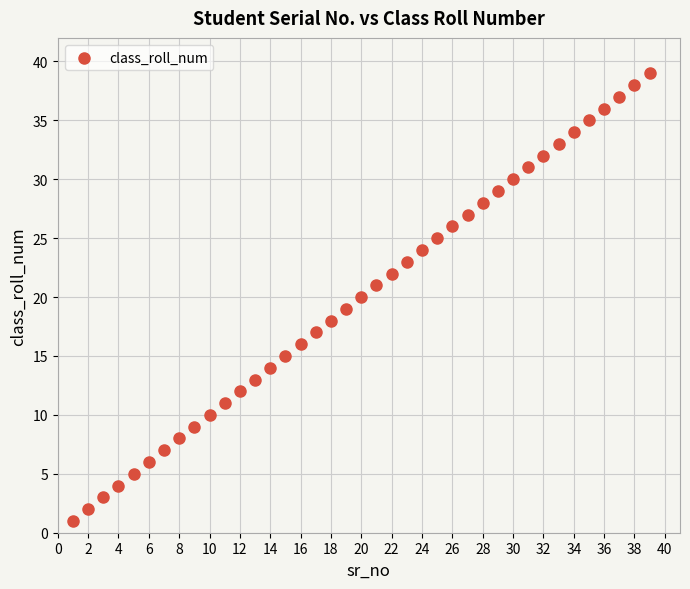

What is the range of Y values (max minus min)?

38